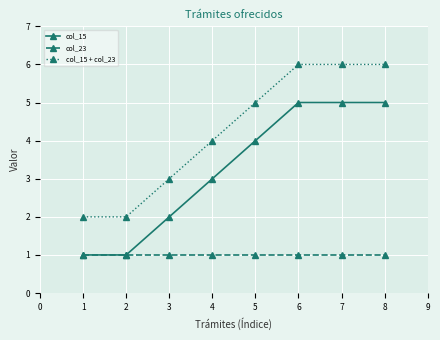

True or false: col_15 has a value of 1 at 4.

False